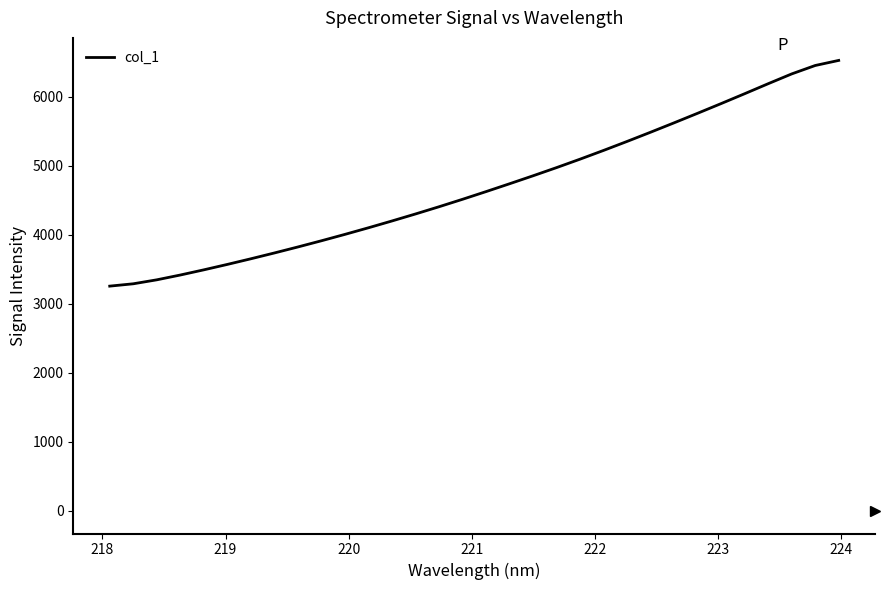

What is the smallest value displayed?

3257.0